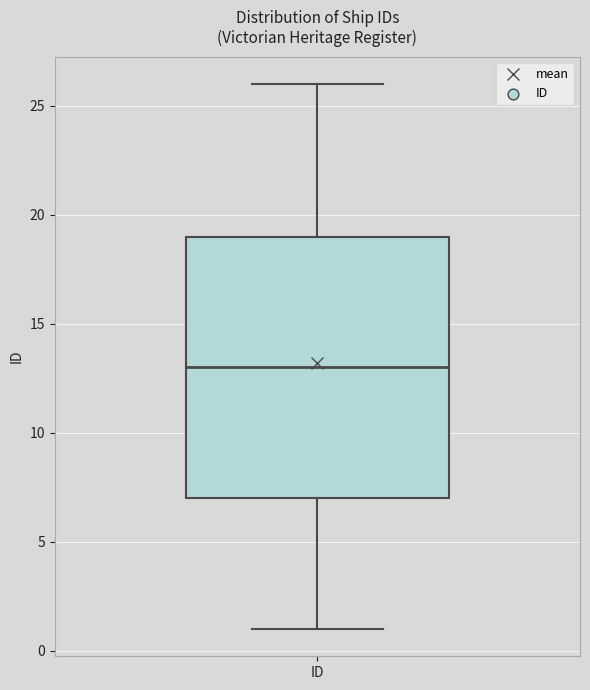

Transcribe this box plot: give where the median line is, the range the box spans, and where the two whiskers end, as read against the y-axis. The values are not printed on the chart, so give them approximately, as read against the axis.

median 13, box 7 to 19, whiskers 1 to 26